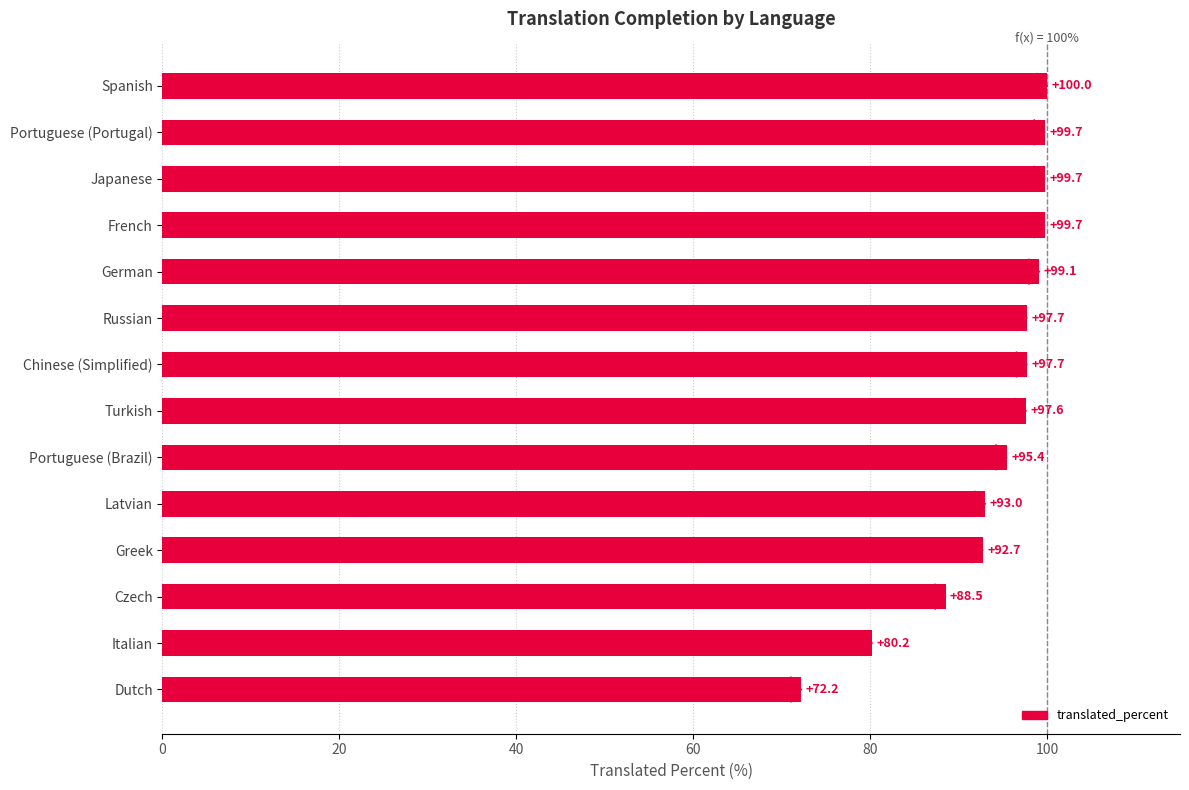

The value at Turkish is 97.6. True or false?

True